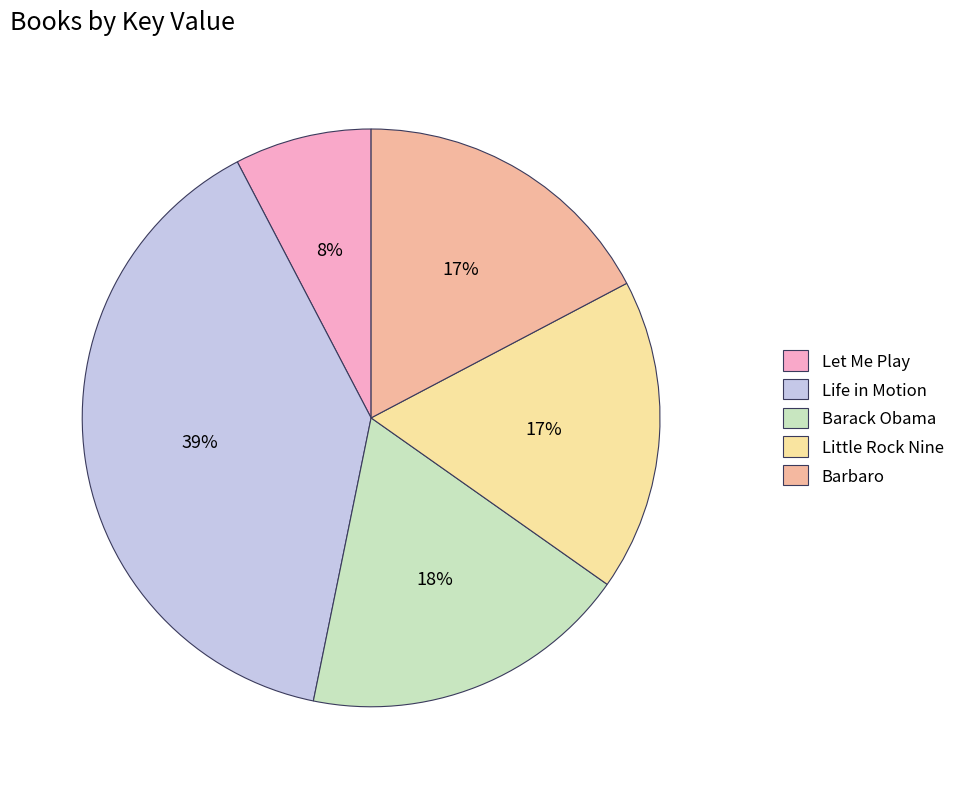

Do Barack Obama and Barbaro together represent more than half of the pie?

No